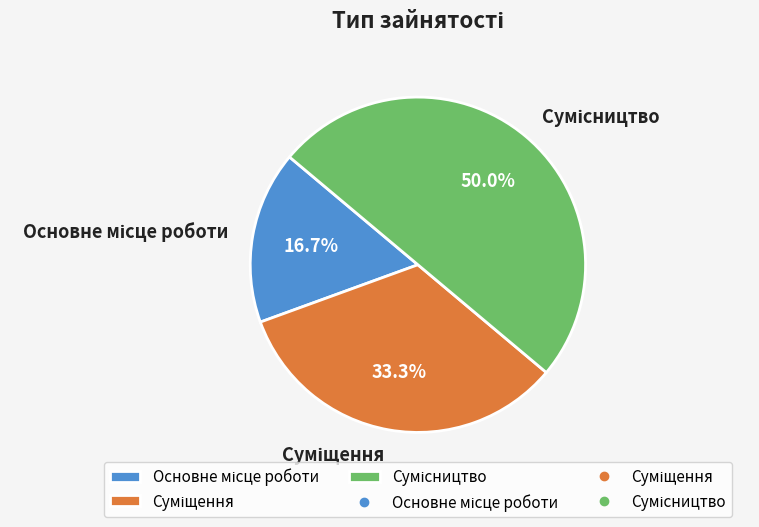

How many segments does this pie chart have?

3